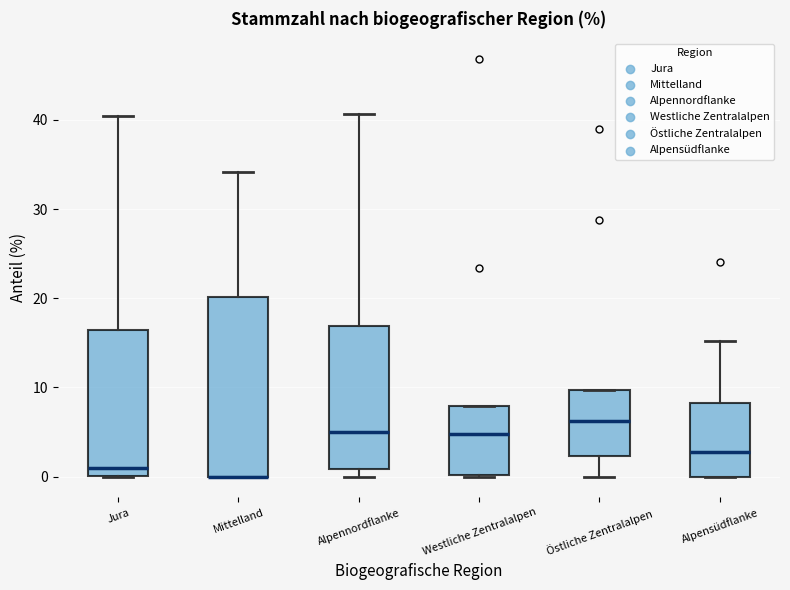

Where does the median line of the box for Westliche Zentralalpen sit on the y-axis? The values are not printed on the chart, so give them approximately, as read against the axis.

5